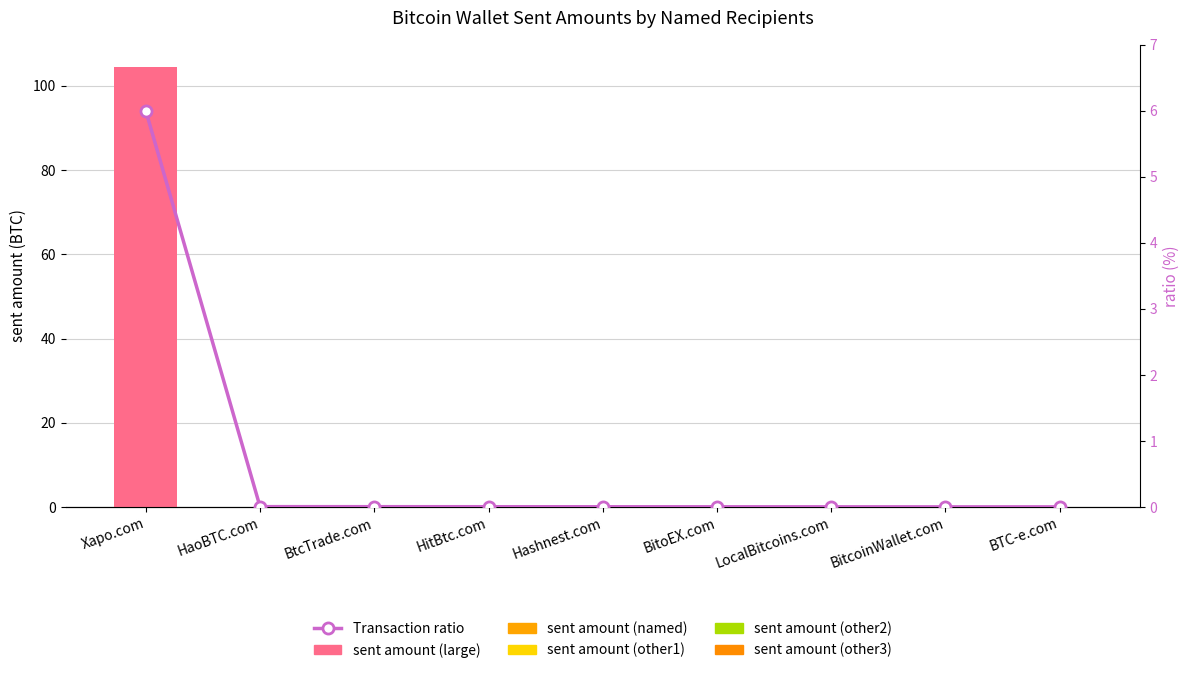

What is the spread (max minus min) of values at Xapo.com?

104.5